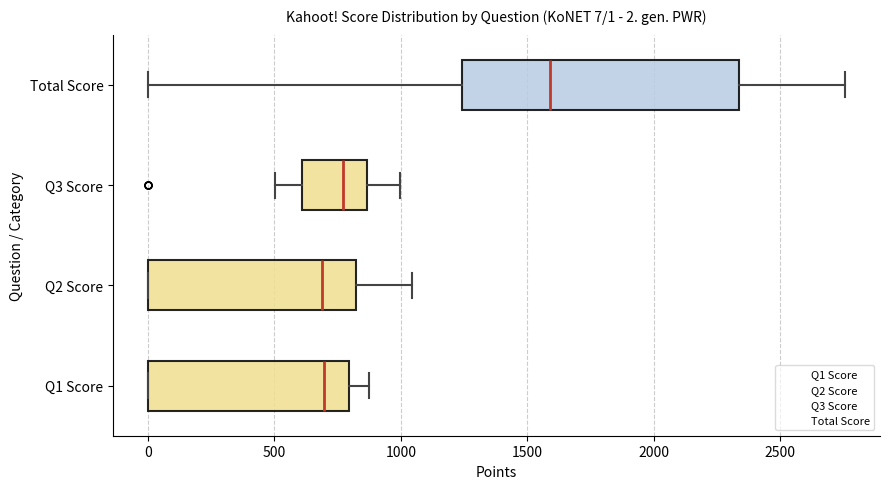

Comparing the boxes themselves (not the whiskers), which one is the widest?

Total Score